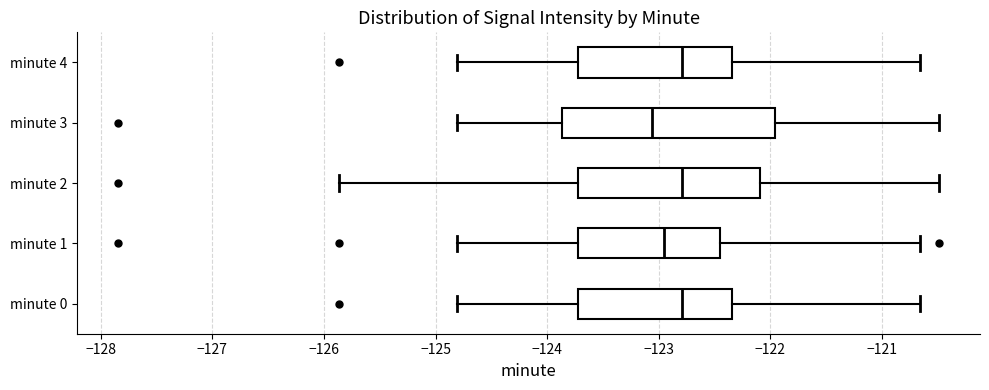

Where does the right whisker of the box for minute 2 end on the x-axis? The values are not printed on the chart, so give them approximately, as read against the axis.

-120.5